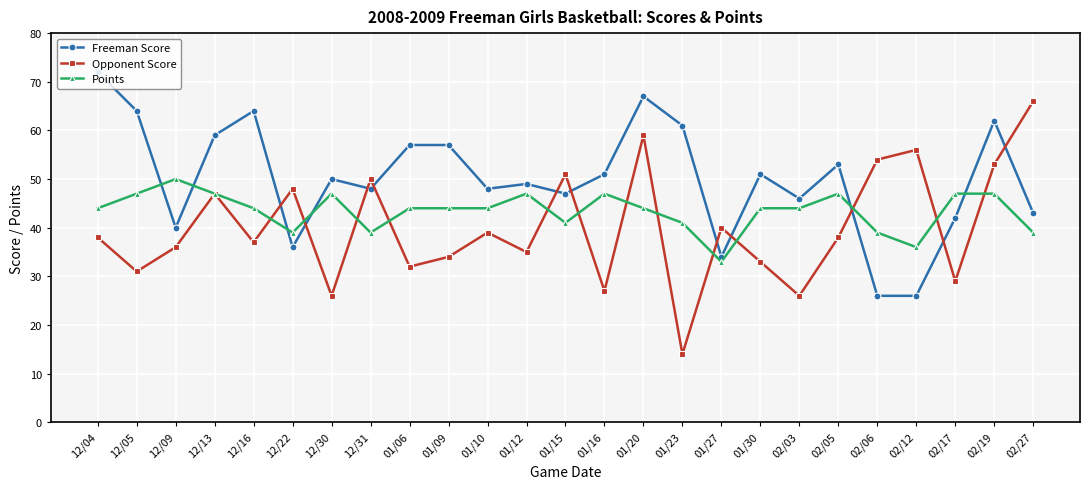

Is this an area chart (filled region under the line)?

No